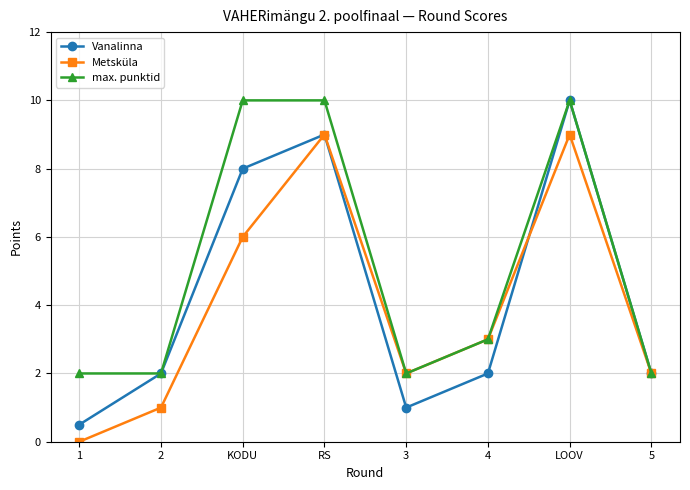

What is the sum of the max. punktid values at KODU and 5?

12.0